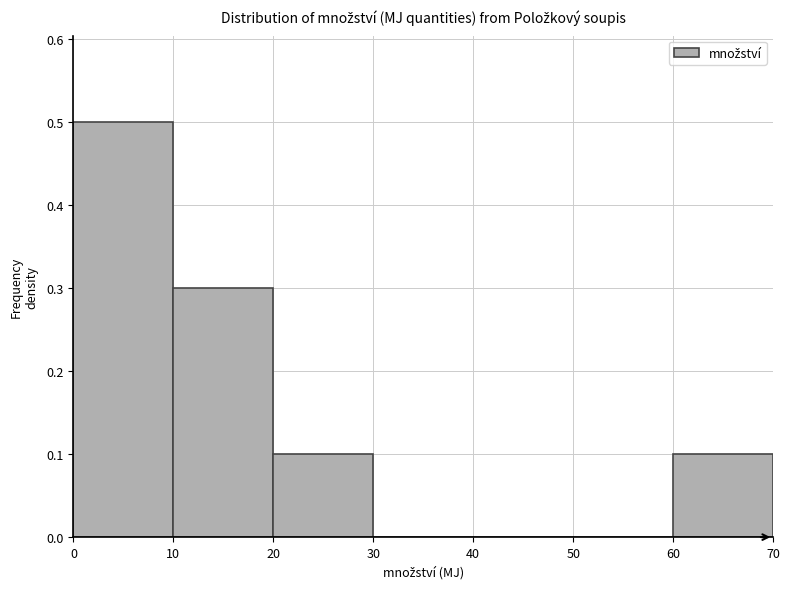

Reading left to right, list every bar in this chart as the range it spans on the x-axis followed by its height. The values are not printed on the chart, so give them approximately, as read against the axis.

0 to 10: 0.5
10 to 20: 0.3
20 to 30: 0.1
30 to 40: 0
40 to 50: 0
50 to 60: 0
60 to 70: 0.1